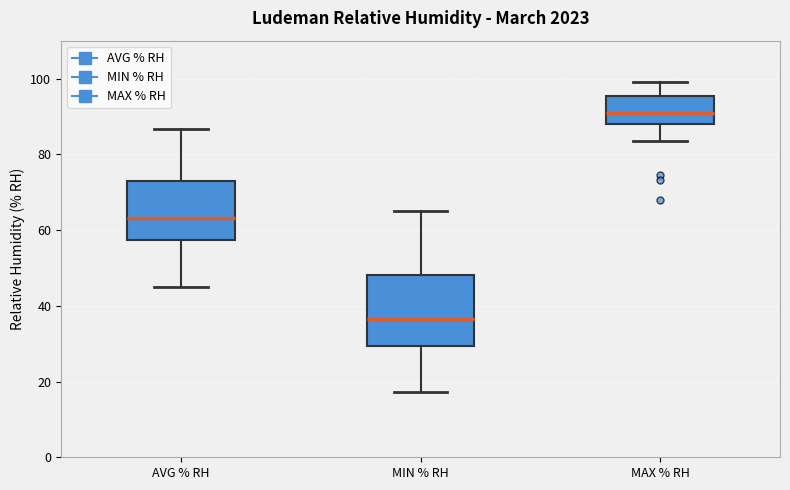

Where is the lower edge of the box for MIN % RH on the y-axis? The values are not printed on the chart, so give them approximately, as read against the axis.

30